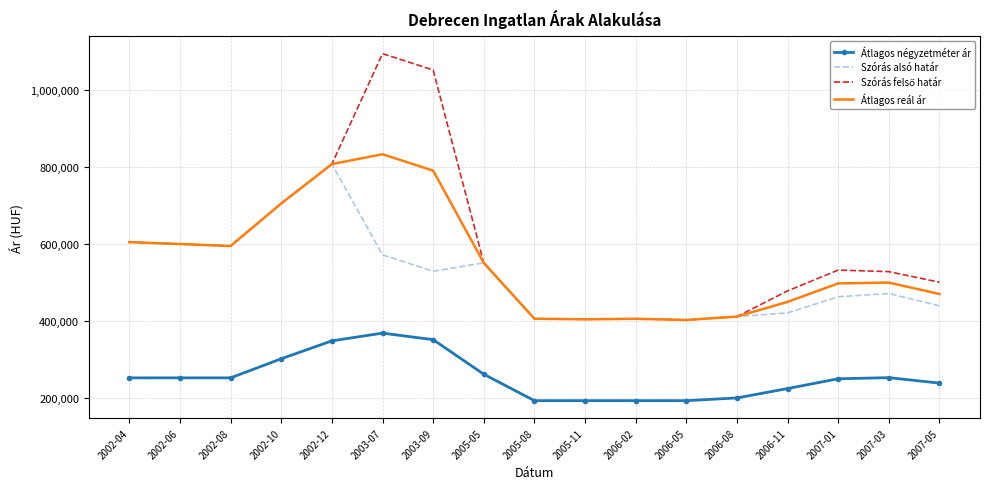

At which category is the sum across all series the highest?

2003-07